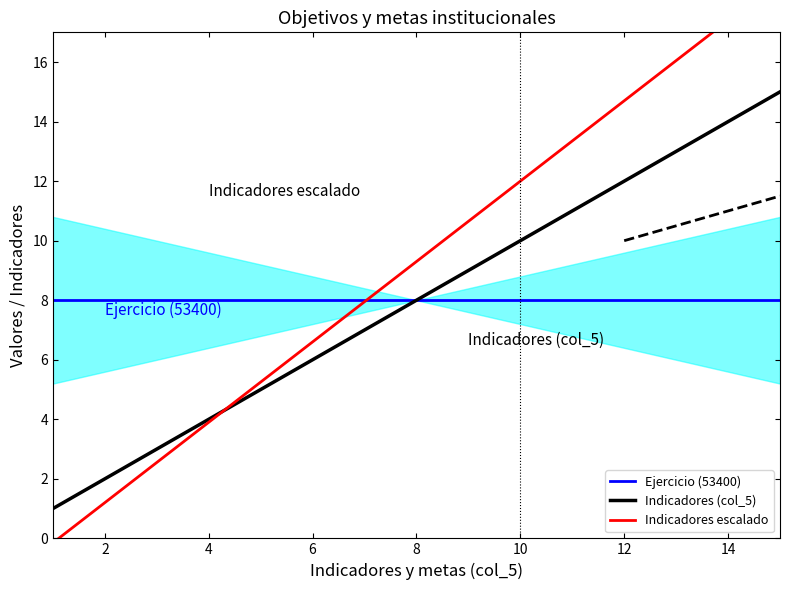

What is the minimum value for Indicadores escalado?

-0.1